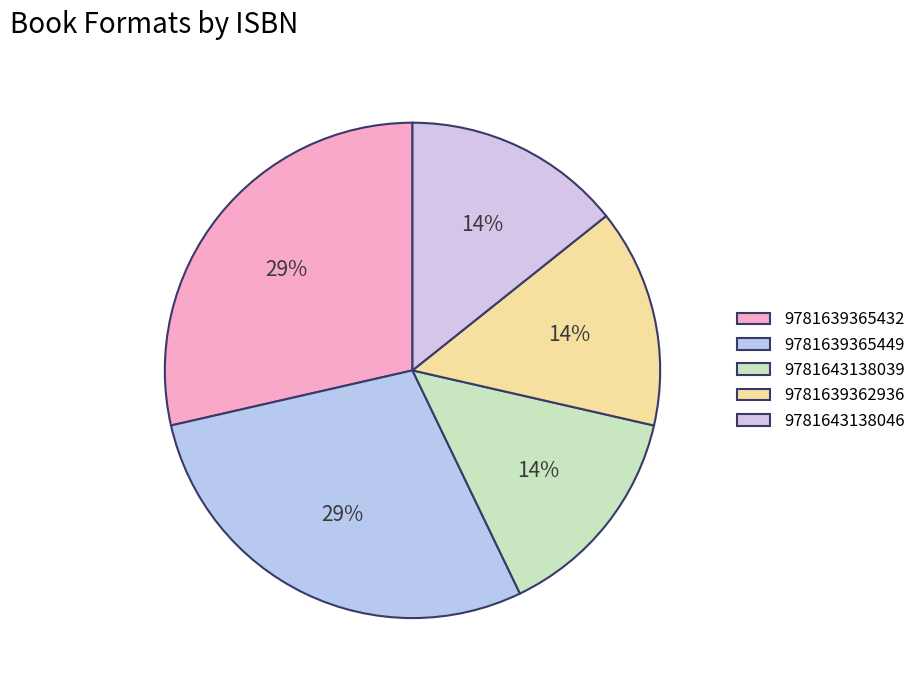

To the nearest percent, what is the combined percentage of 9781639365432 and 9781639362936?

43%